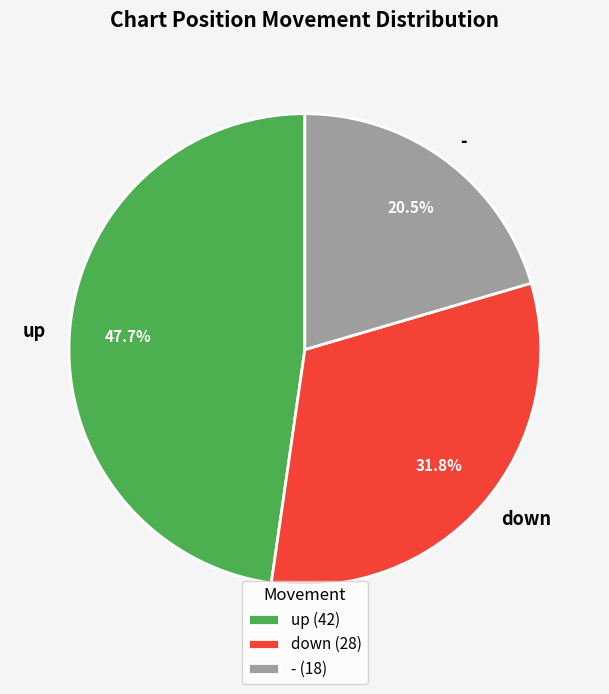

Combined, what portion of the pie is up and down?

79.5%